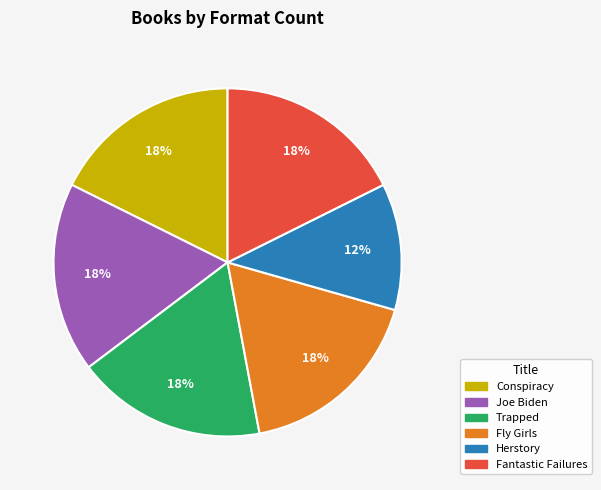

Is the sum of Conspiracy and Fly Girls greater than half?

No